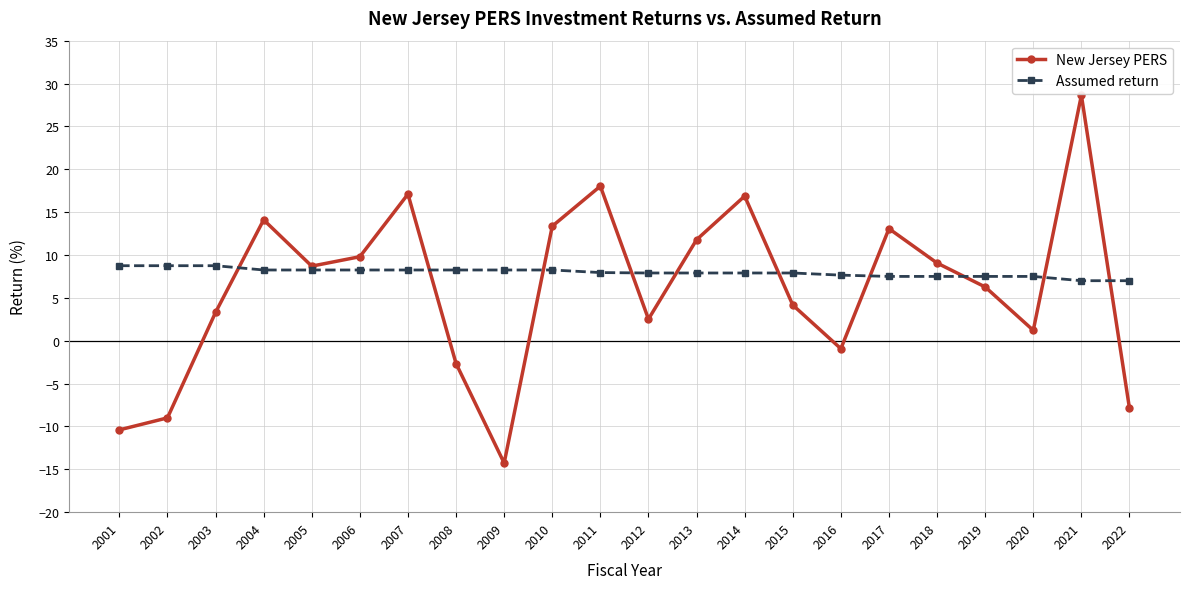

What is the sum of all Assumed return values?

175.2